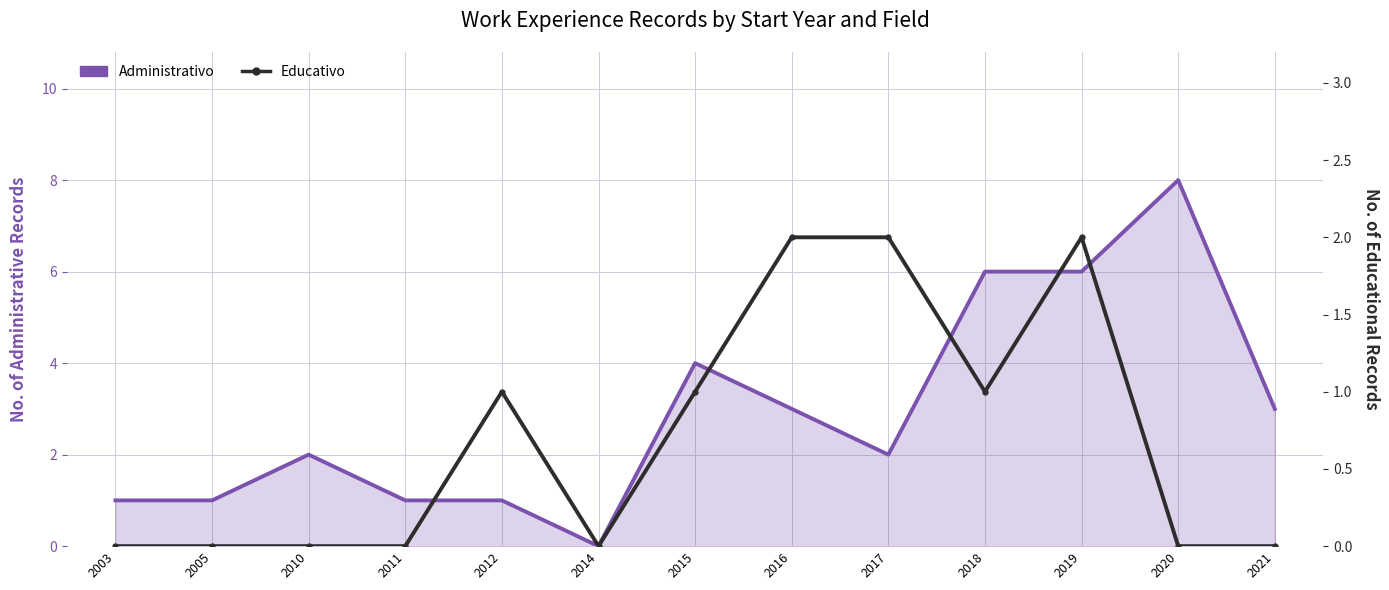

True or false: Educativo and Administrativo cross at least once.

False